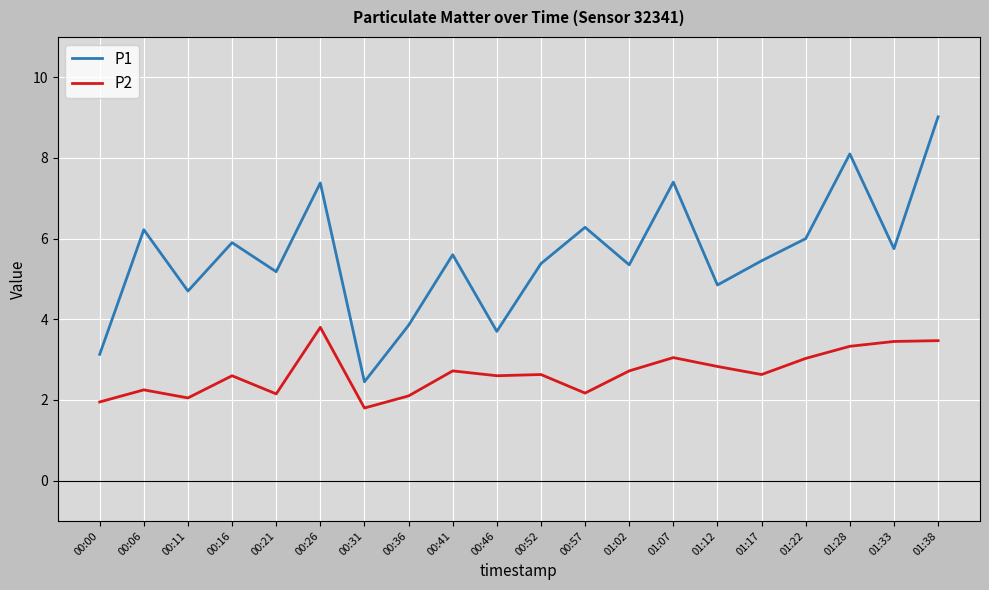

The value of P2 at 01:07 is 4.3. True or false?

False